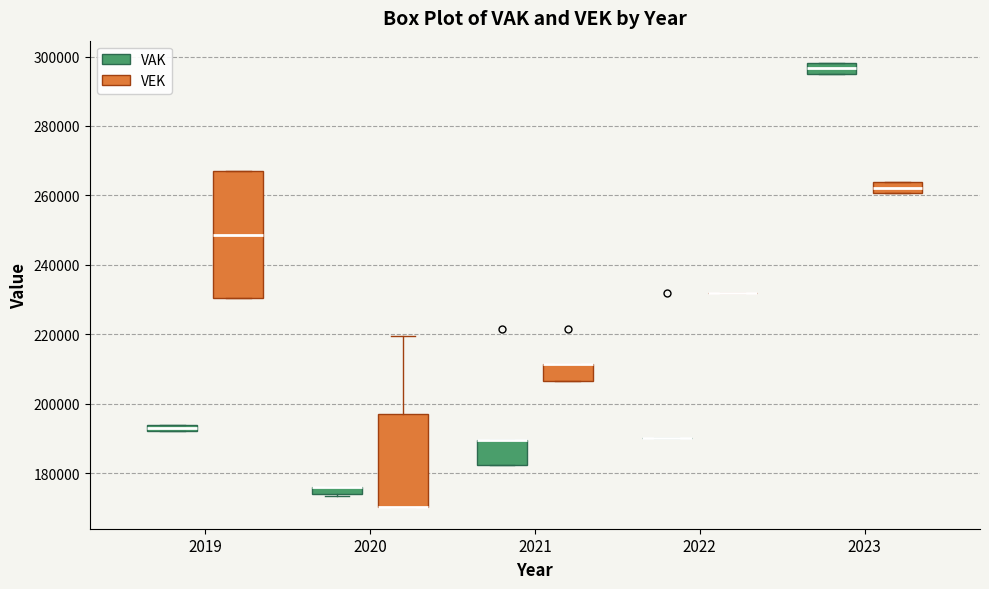

Which box is the tallest, from its lower edge to its upper edge?

2019 (VEK)